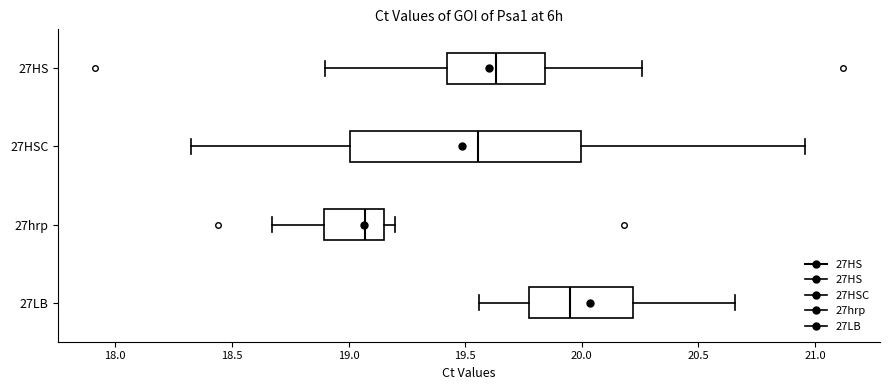

Where does the median line of the box for 27HSC sit on the x-axis? The values are not printed on the chart, so give them approximately, as read against the axis.

19.55